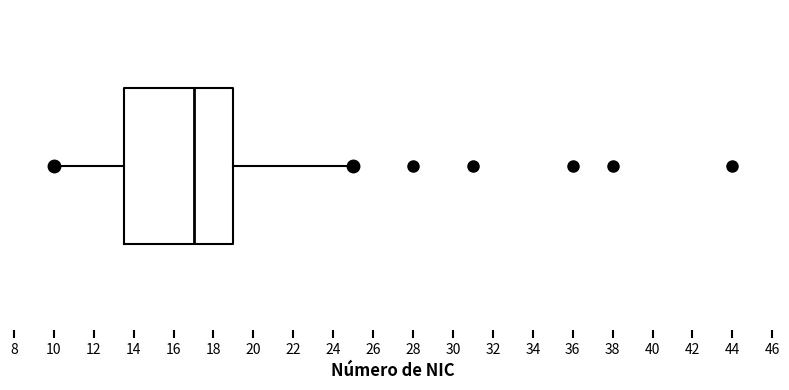

Where does the median line of the box sit on the x-axis? The values are not printed on the chart, so give them approximately, as read against the axis.

17.0